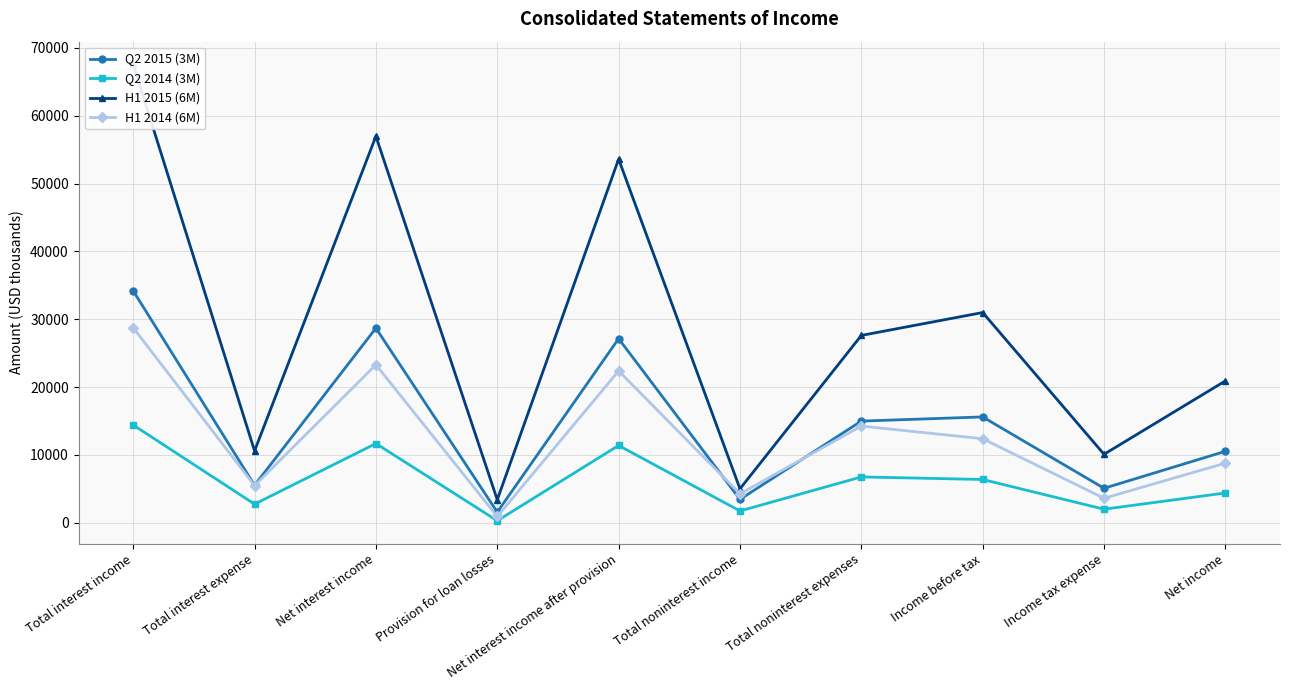

What is the total value across all series at Total noninterest income?

14396